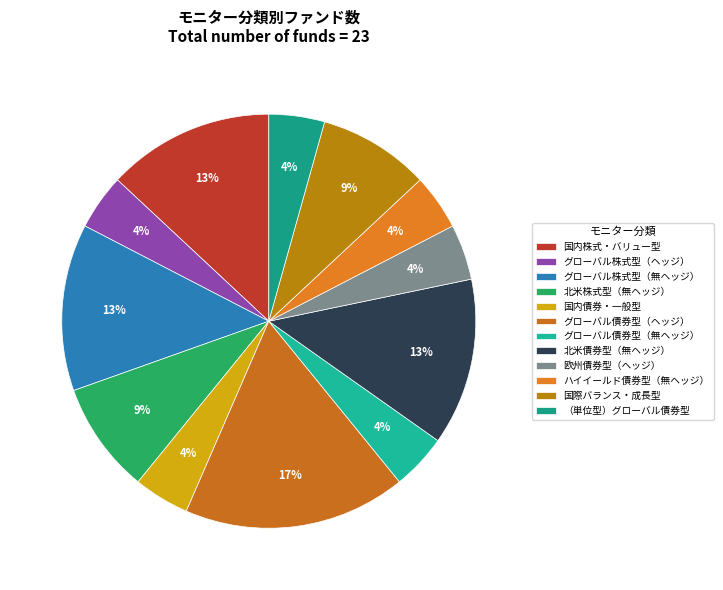

Which has a higher value, ハイイールド債券型（無ヘッジ） or グローバル債券型（ヘッジ）?

グローバル債券型（ヘッジ）